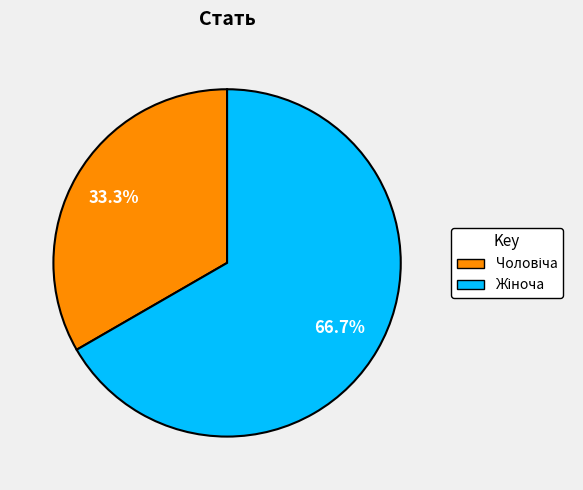

Does any single category account for the majority?

Yes